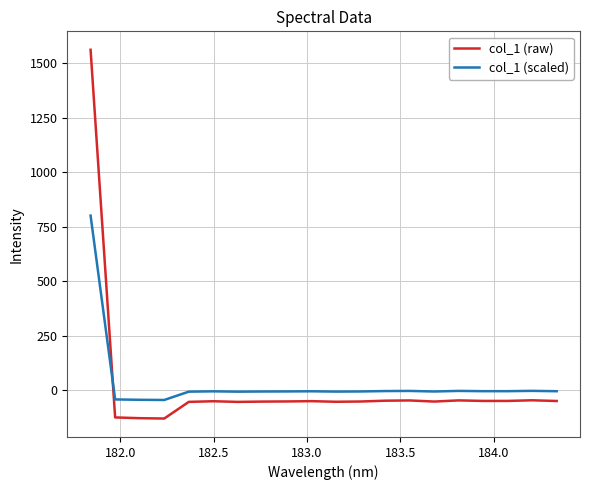

Rank the series by their maximum value, from highest to lowest.

col_1 (raw), col_1 (scaled)